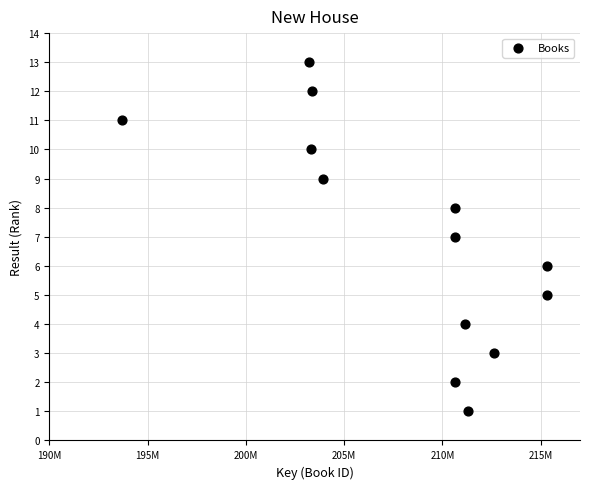

What is the range of X values (max minus min)?

21606523